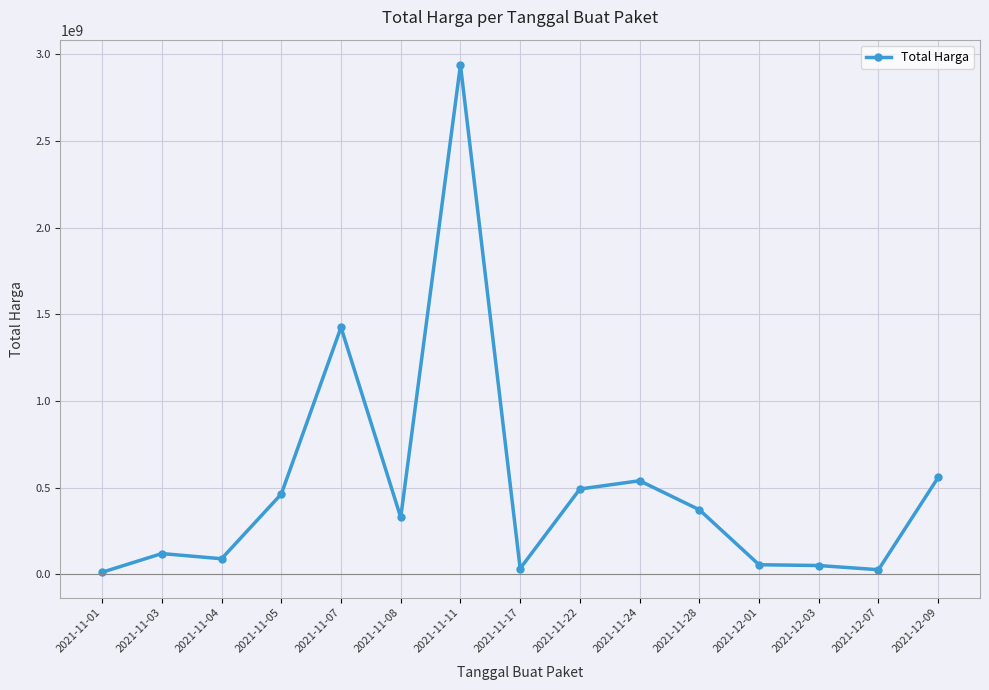

Which category has the highest value across all series?

2021-11-11